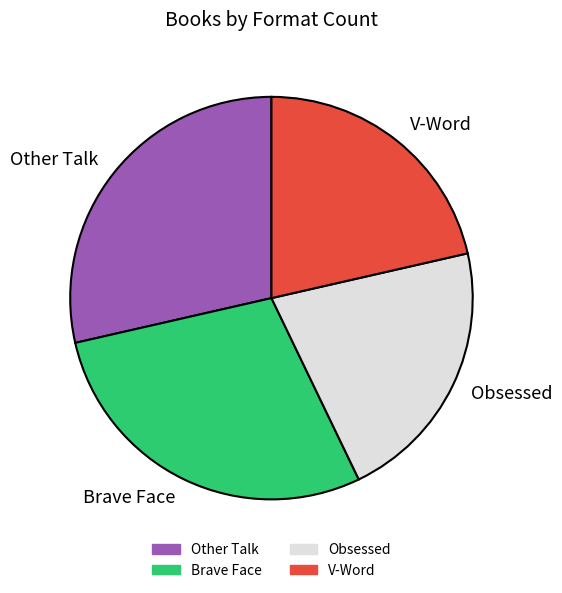

The V-Word slice represents 21% of the pie. True or false?

True